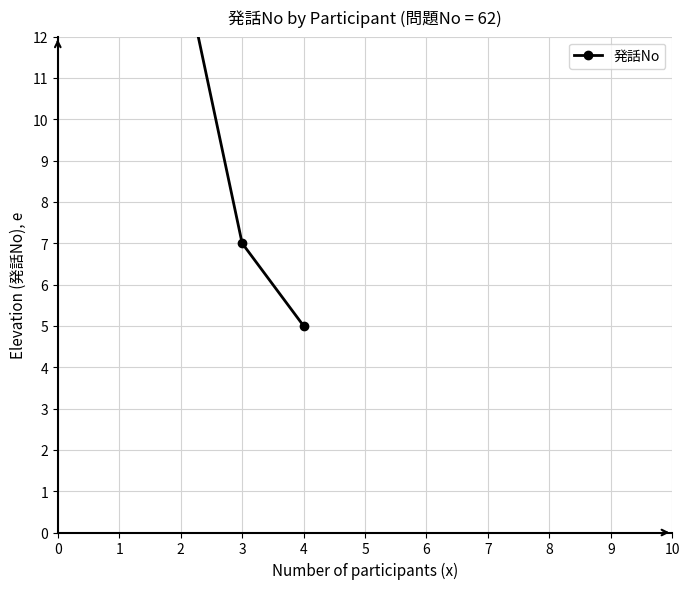

Is it true that the value at 2 is 14?

True